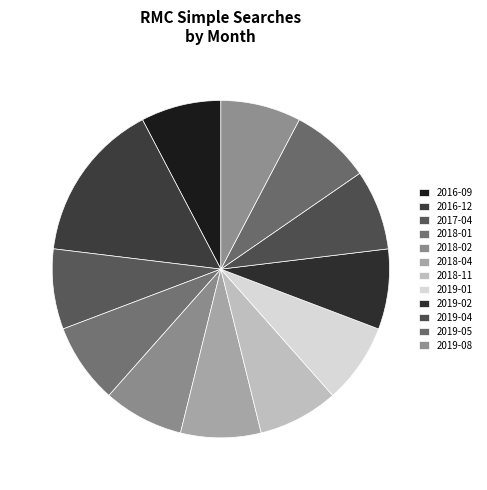

The 2018-04 slice represents 8% of the pie. True or false?

True